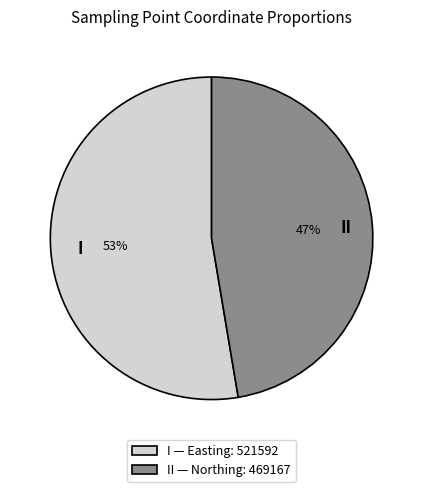

How many slices are in this pie chart?

2